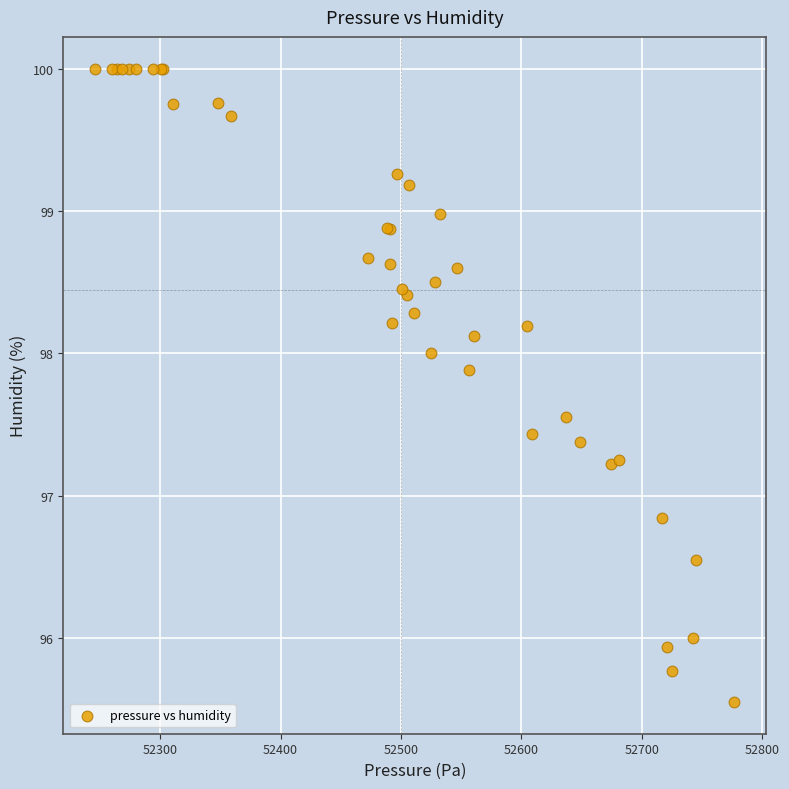

What Y value in the scatter plot is closest to 97?

96.8